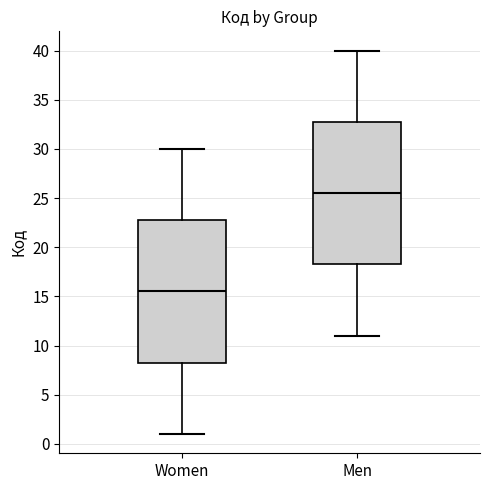

Reading left to right, transcribe this box plot: for each box, give where its median line is, the range the box spans, and where its two whiskers end, as read against the y-axis. The values are not printed on the chart, so give them approximately, as read against the axis.

Women: median 15.5, box 8.5 to 23.0, whiskers 1.0 to 30.0
Men: median 25.5, box 18.5 to 33.0, whiskers 11.0 to 40.0